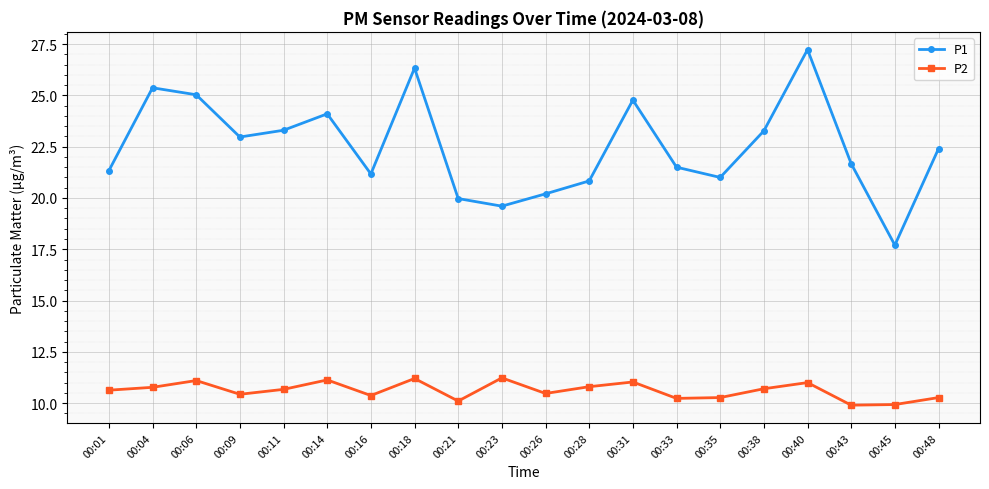

What is the sum of the P1 values at 00:28 and 00:23?

40.4